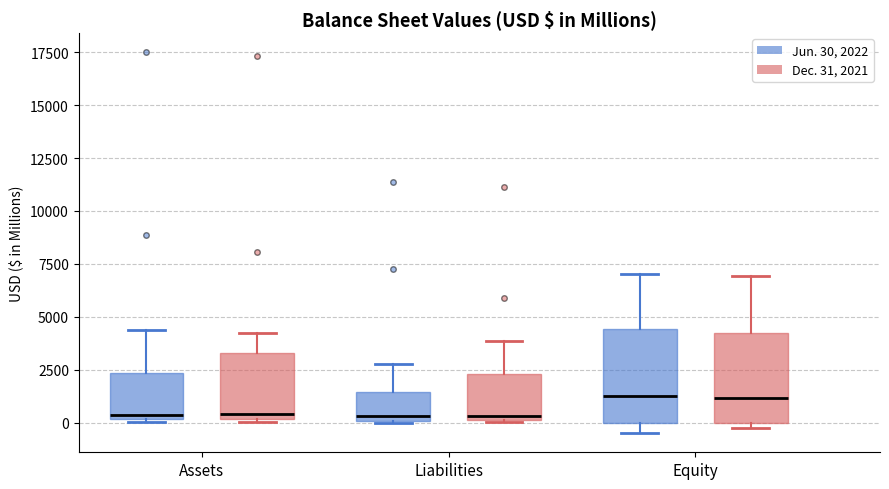

Reading left to right, read every box against the y-axis: the position of its median line, the range the box covers, and the ends of its whiskers. The values are not printed on the chart, so give them approximately, as read against the axis.

Assets (Jun. 30, 2022): median 500, box 0 to 2500, whiskers 0 (just below the box's lower edge) to 4500
Assets (Dec. 31, 2021): median 500, box 0 to 3500, whiskers 0 (just below the box's lower edge) to 4500
Liabilities (Jun. 30, 2022): median 500, box 0 to 1500, whiskers 0 to 3000
Liabilities (Dec. 31, 2021): median 500, box 0 to 2500, whiskers 0 to 4000
Equity (Jun. 30, 2022): median 1000, box 0 to 4500, whiskers -500 to 7000
Equity (Dec. 31, 2021): median 1000, box 0 to 4000, whiskers 0 (just below the box's lower edge) to 7000